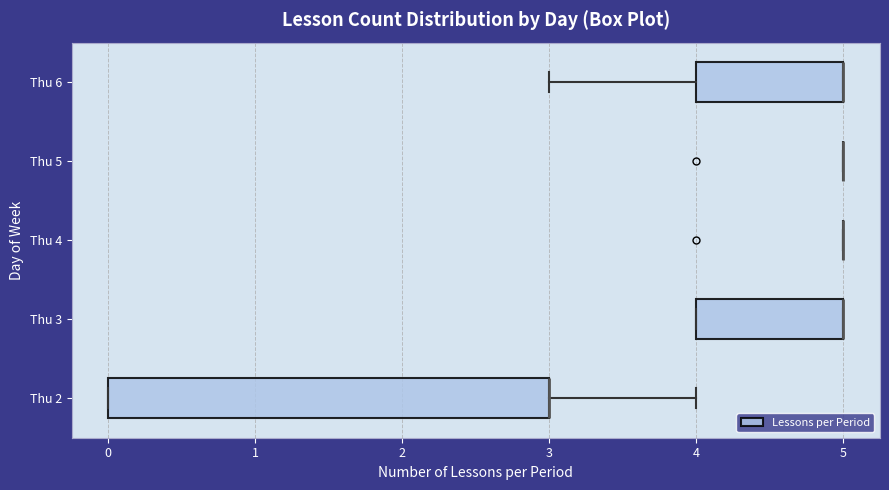

Where is the right edge of the box for Thu 6 on the x-axis? The values are not printed on the chart, so give them approximately, as read against the axis.

5